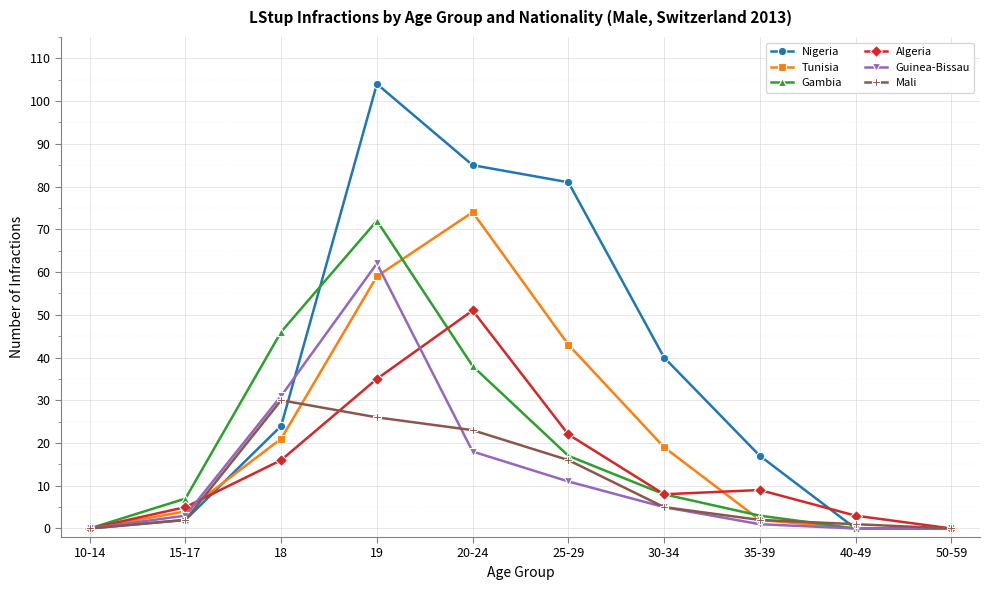

At which category does the chart reach its peak across all series?

19